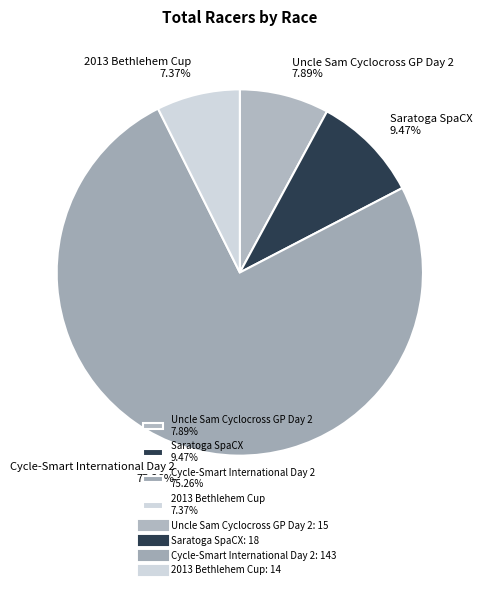

To the nearest percent, what portion does Cycle-Smart International Day 2 represent?

75%